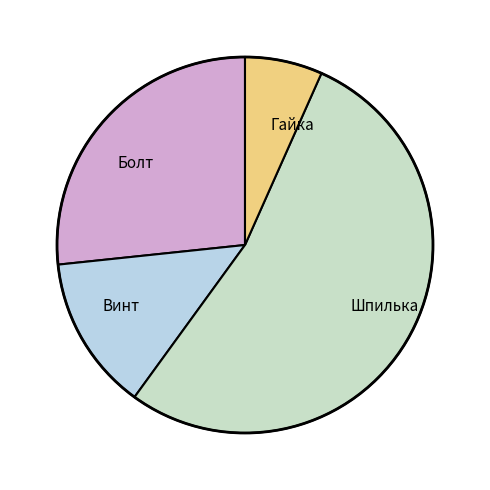

Which has a higher value, Гайка or Болт?

Болт